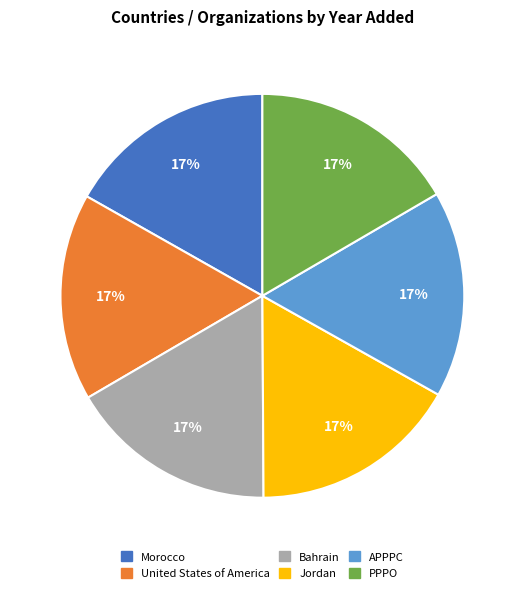

Is it true that Jordan is 7% of the pie?

False